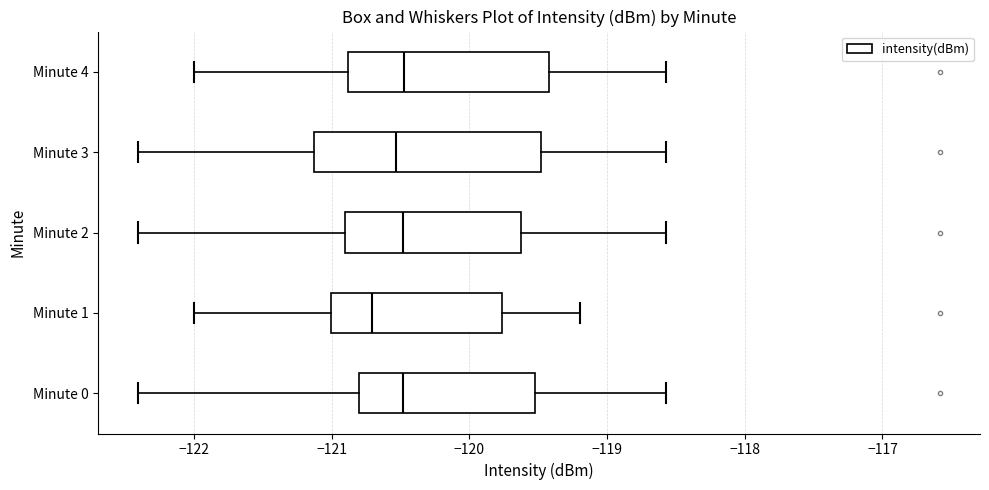

Where does the right whisker of the box for Minute 2 end on the x-axis? The values are not printed on the chart, so give them approximately, as read against the axis.

-118.6